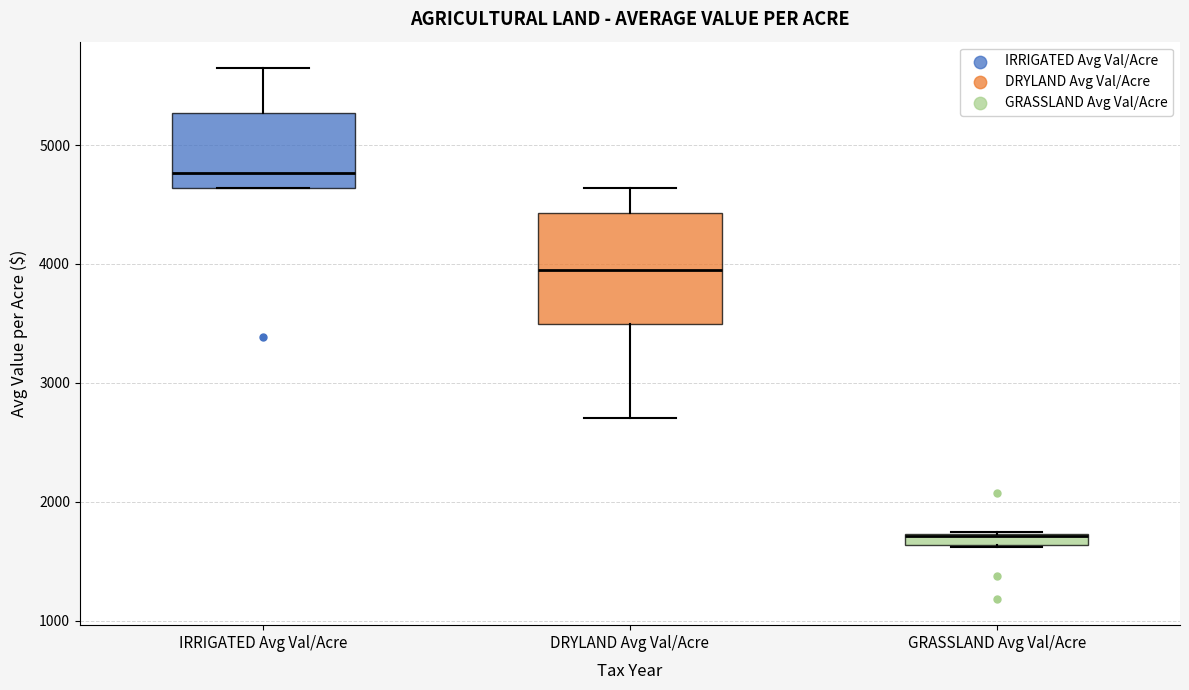

Where is the lower edge of the box for GRASSLAND Avg Val/Acre on the y-axis? The values are not printed on the chart, so give them approximately, as read against the axis.

1600